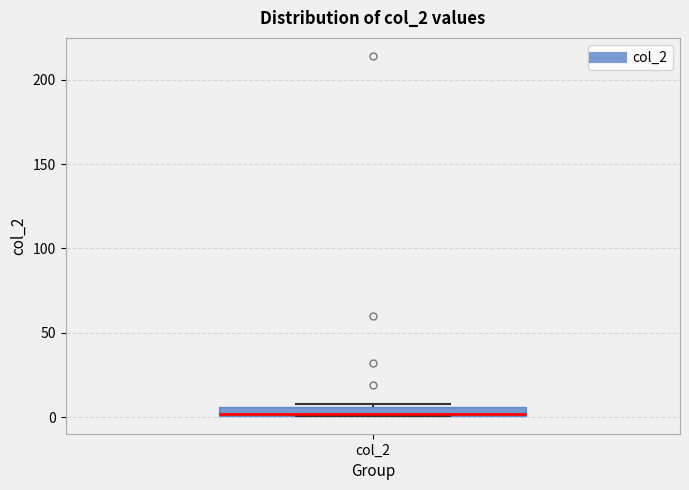

Where is the upper edge of the box for col_2 on the y-axis? The values are not printed on the chart, so give them approximately, as read against the axis.

5